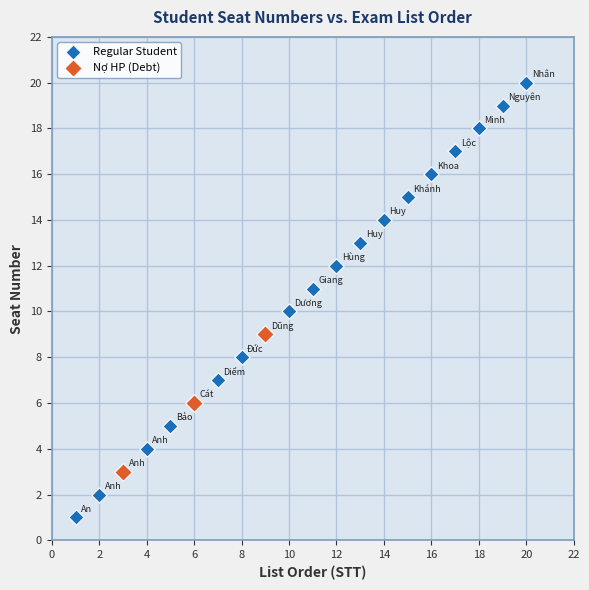

Which series contains the highest Y value?

Regular Student